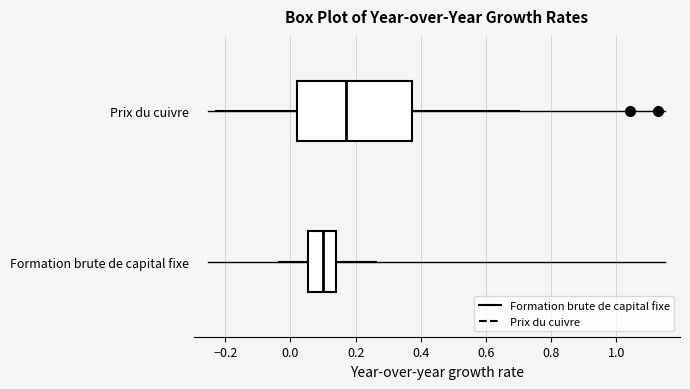

Reading bottom to top, transcribe this box plot: for each box, give where its median line is, the range the box spans, and where its two whiskers end, as read against the x-axis. The values are not printed on the chart, so give them approximately, as read against the axis.

Formation brute de capital fixe: median 0.10, box 0.06 to 0.14, whiskers -0.04 to 0.26
Prix du cuivre: median 0.16, box 0.02 to 0.38, whiskers -0.22 to 0.70